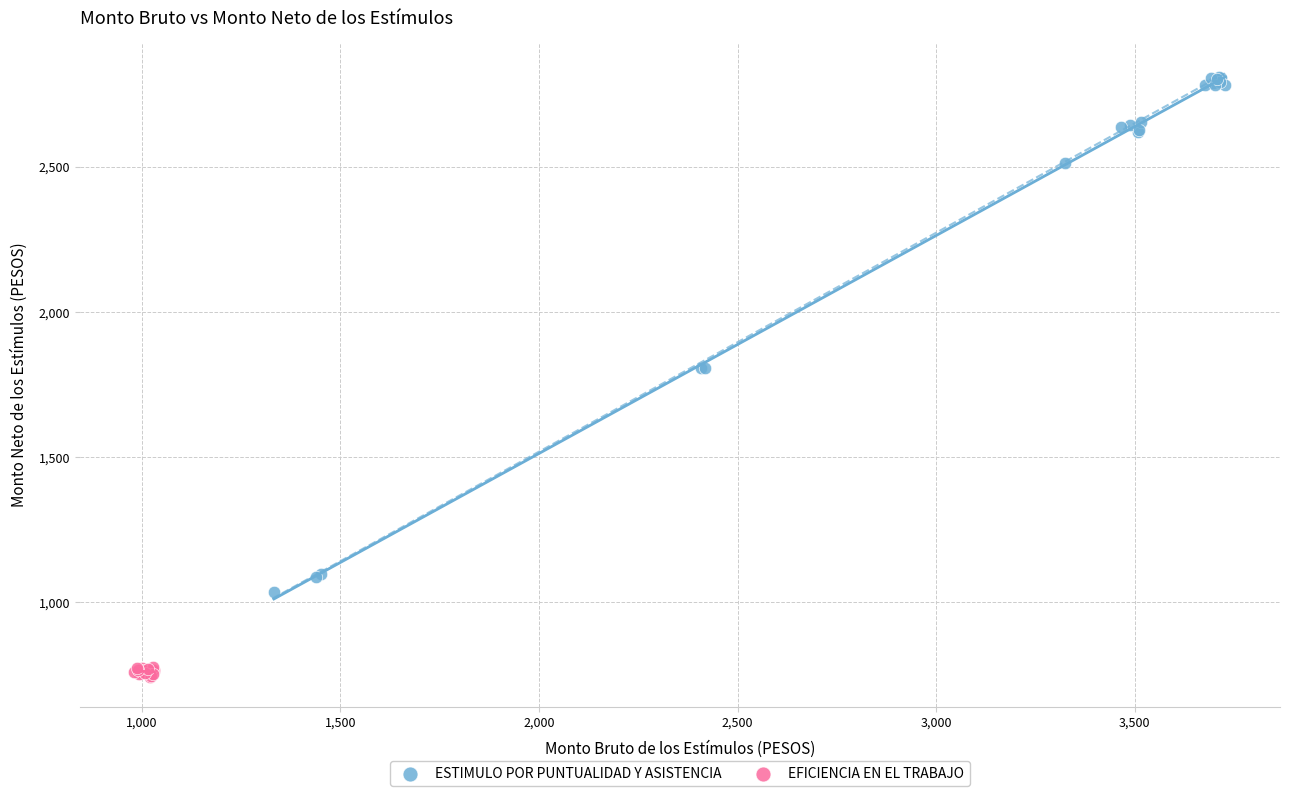

Which series reaches the minimum Y coordinate?

EFICIENCIA EN EL TRABAJO